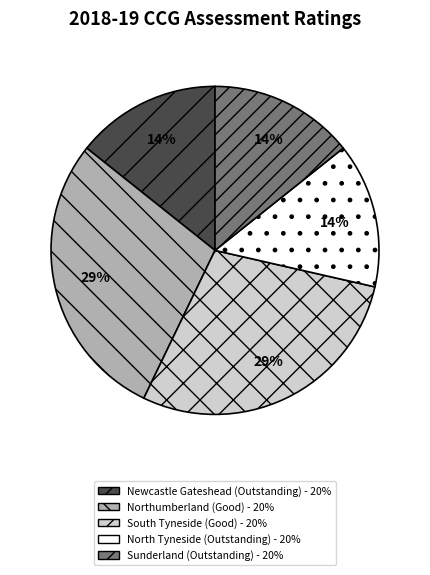

Is there a majority slice in this chart?

No